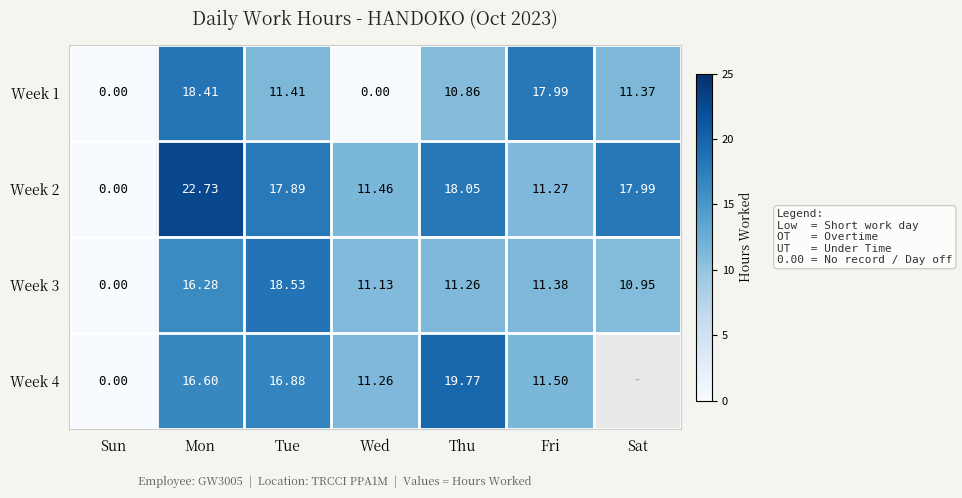

What is the total value across all series at Fri?

52.1